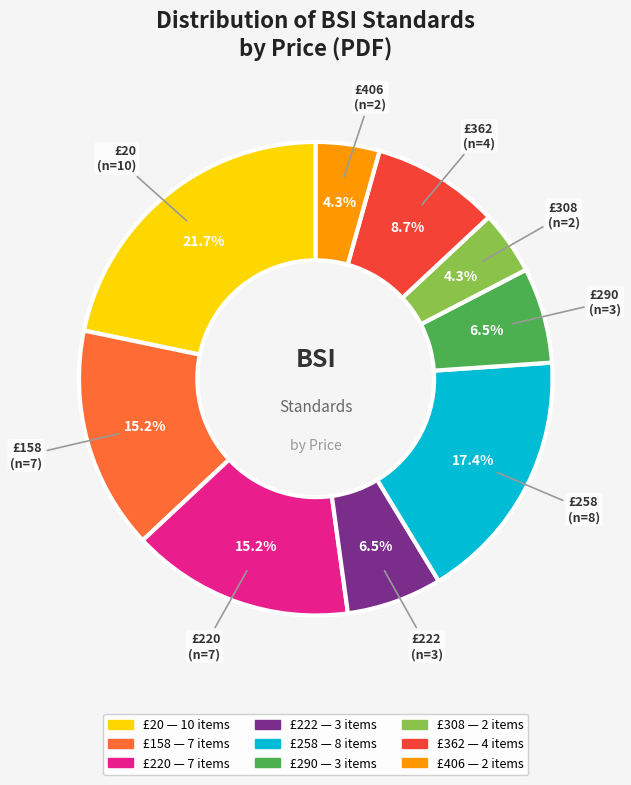

Does any single category account for the majority?

No